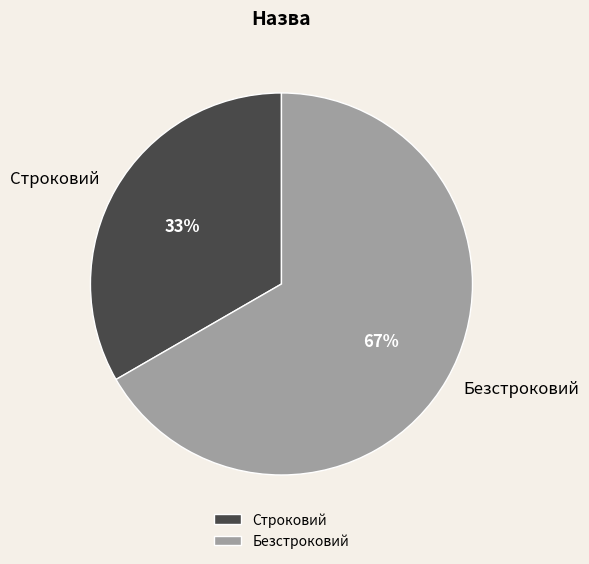

Which slice is the largest?

Безстроковий